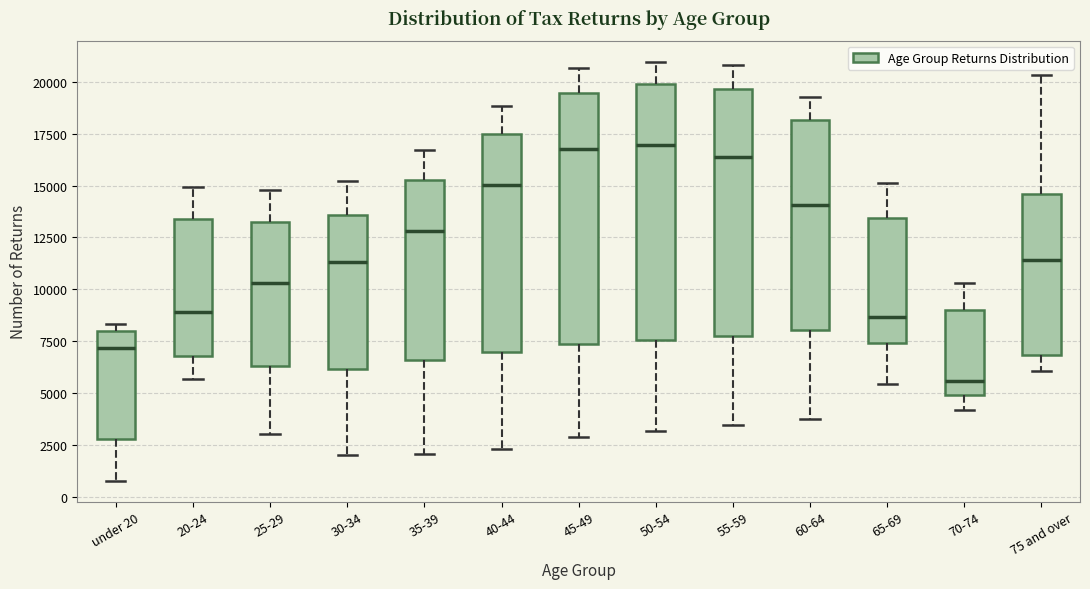

Reading left to right, read every box against the y-axis: the position of its median line, the range the box covers, and the ends of its whiskers. The values are not printed on the chart, so give them approximately, as read against the axis.

under 20: median 7000, box 3000 to 8000, whiskers 1000 to 8500
20-24: median 9000, box 7000 to 13500, whiskers 5500 to 15000
25-29: median 10500, box 6500 to 13500, whiskers 3000 to 15000
30-34: median 11500, box 6000 to 13500, whiskers 2000 to 15000
35-39: median 13000, box 6500 to 15500, whiskers 2000 to 16500
40-44: median 15000, box 7000 to 17500, whiskers 2500 to 19000
45-49: median 17000, box 7500 to 19500, whiskers 3000 to 20500
50-54: median 17000, box 7500 to 20000, whiskers 3000 to 21000
55-59: median 16500, box 7500 to 19500, whiskers 3500 to 21000
60-64: median 14000, box 8000 to 18000, whiskers 3500 to 19500
65-69: median 8500, box 7500 to 13500, whiskers 5500 to 15000
70-74: median 5500, box 5000 to 9000, whiskers 4000 to 10500
75 and over: median 11500, box 7000 to 14500, whiskers 6000 to 20500